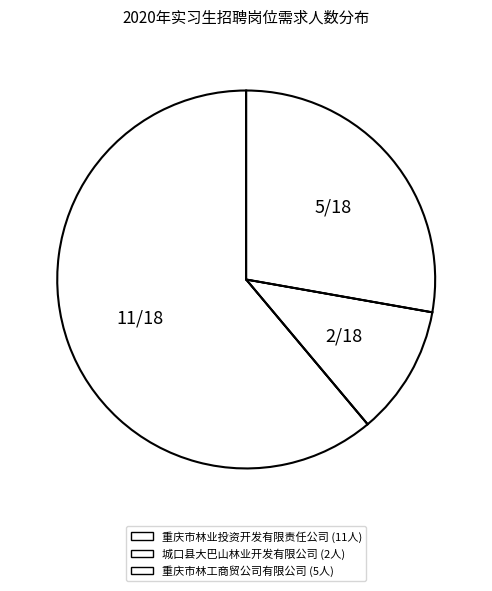

Approximately how many times larger is the value at 重庆市林业投资开发有限责任公司 compared to 重庆市林工商贸公司有限公司?

2.2